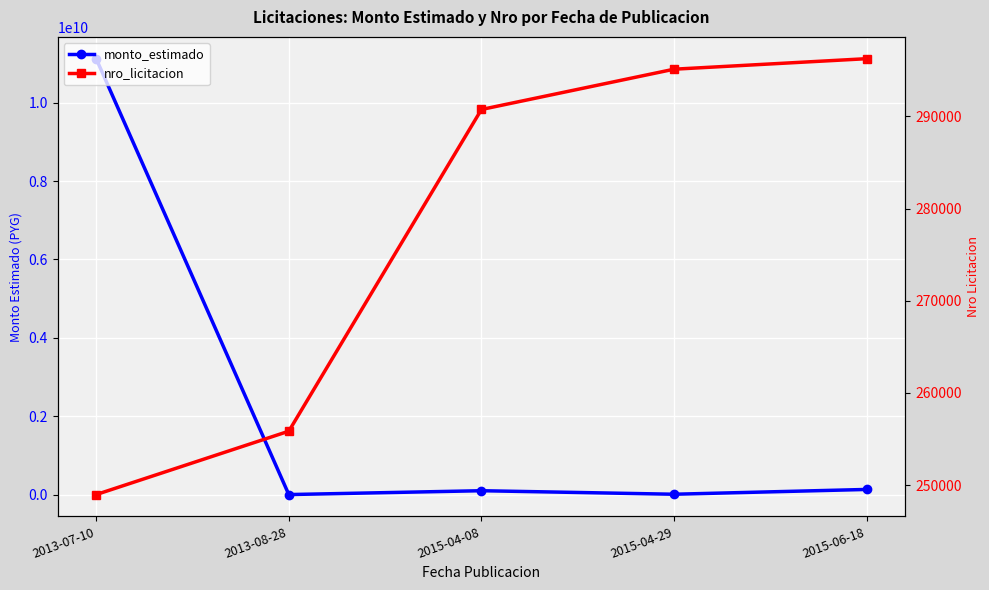

How many data points in nro_licitacion are less than 290738?

2